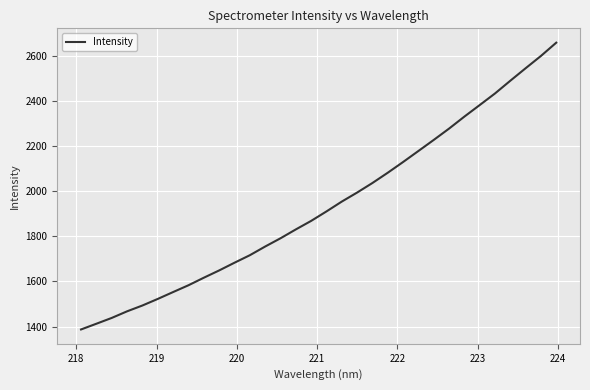

What is the minimum value shown in the chart?

1387.2